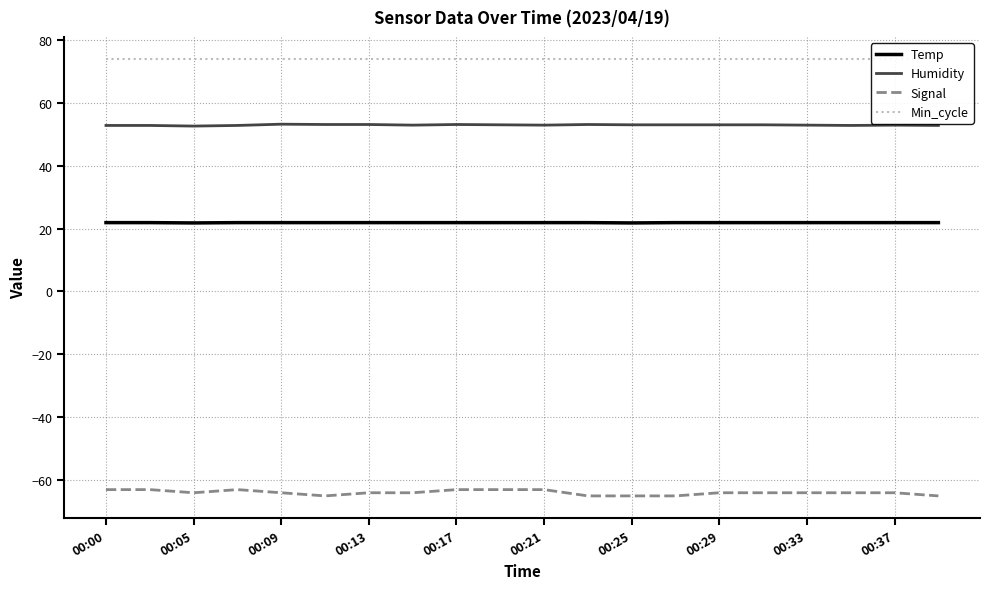

True or false: Temp and Humidity cross at least once.

False